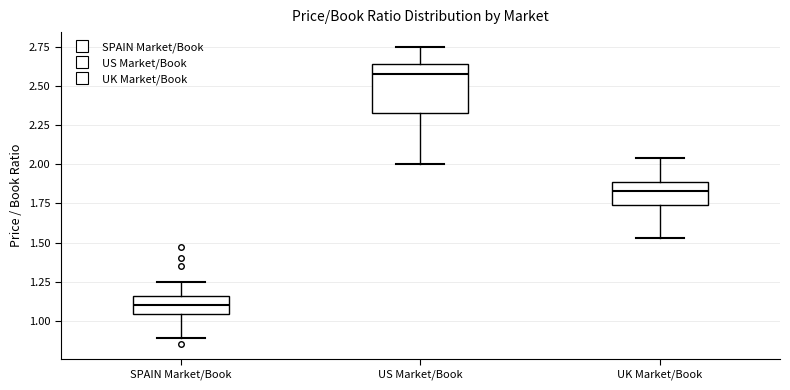

Reading left to right, read every box against the y-axis: the position of its median line, the range the box covers, and the ends of its whiskers. The values are not printed on the chart, so give them approximately, as read against the axis.

SPAIN Market/Book: median 1.10, box 1.05 to 1.15, whiskers 0.90 to 1.25
US Market/Book: median 2.60, box 2.35 to 2.65, whiskers 2.00 to 2.75
UK Market/Book: median 1.85, box 1.75 to 1.90, whiskers 1.55 to 2.05